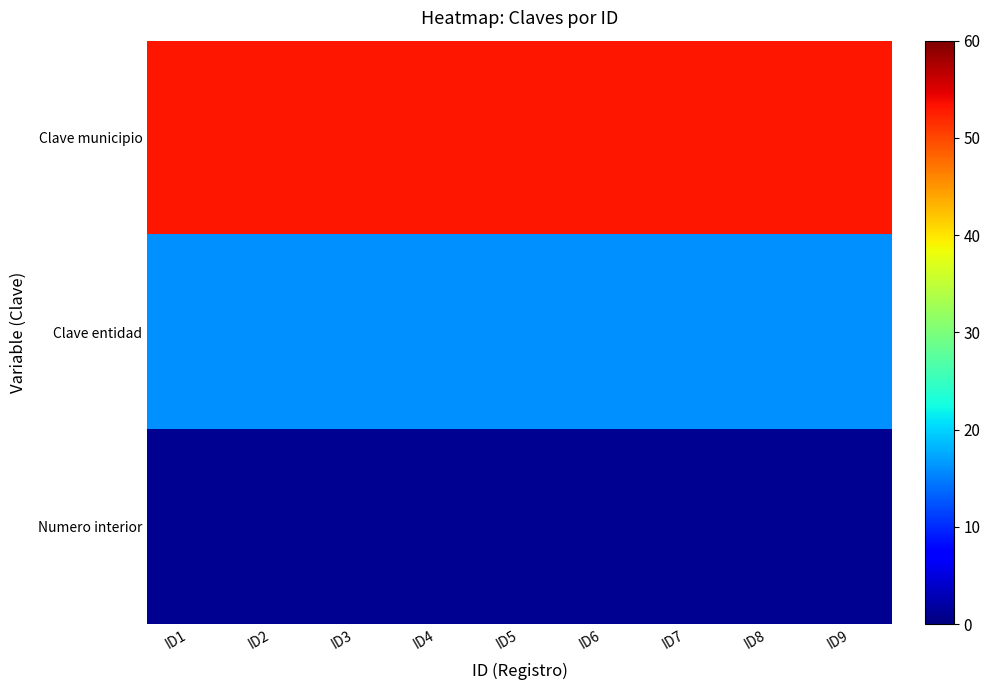

At how many categories does at least one series exceed 15?

9